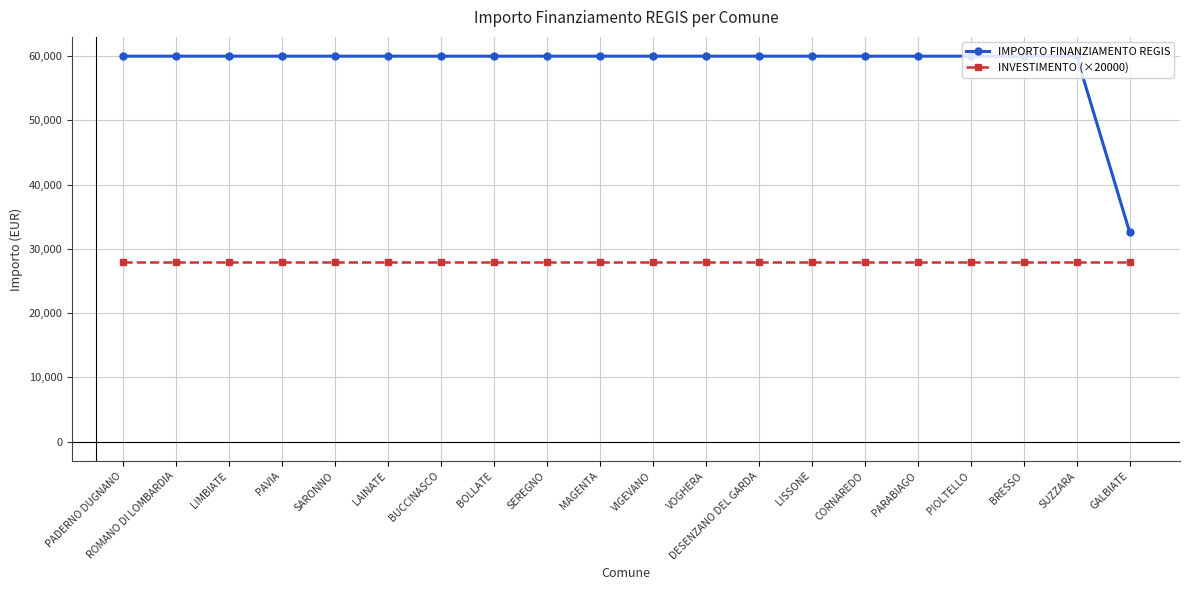

At SARONNO, list the series in order from smallest to largest.

INVESTIMENTO (×20000), IMPORTO FINANZIAMENTO REGIS